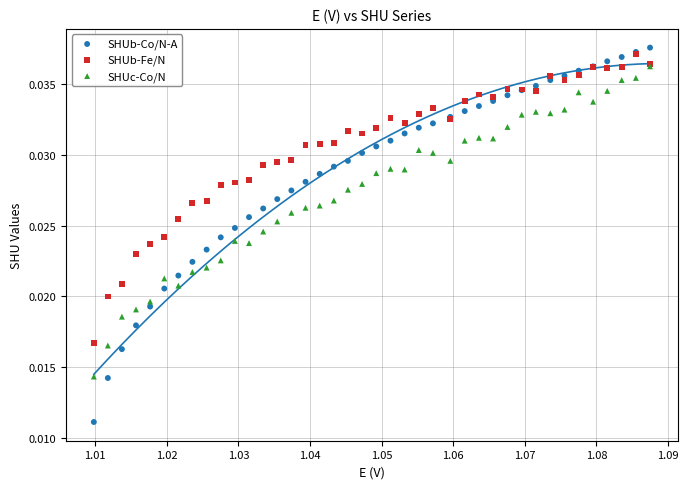

Which series contains the highest Y value?

SHUb-Co/N-A